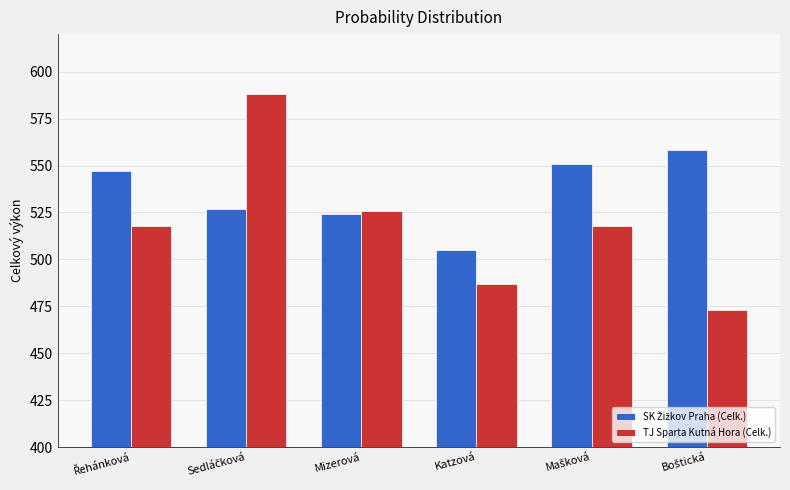

What is the sum of all TJ Sparta Kutná Hora (Celk.) values?

3110